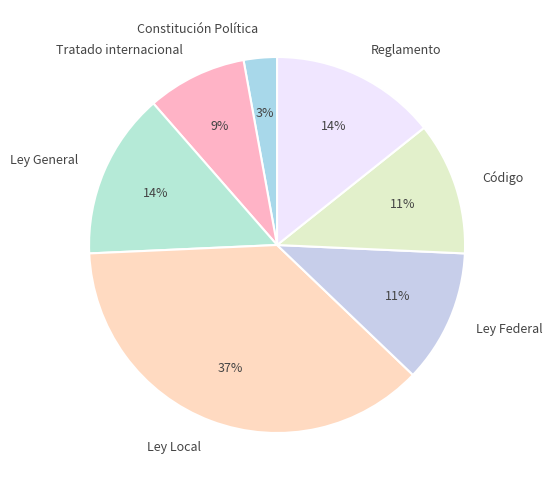

The Ley General slice represents 3% of the pie. True or false?

False